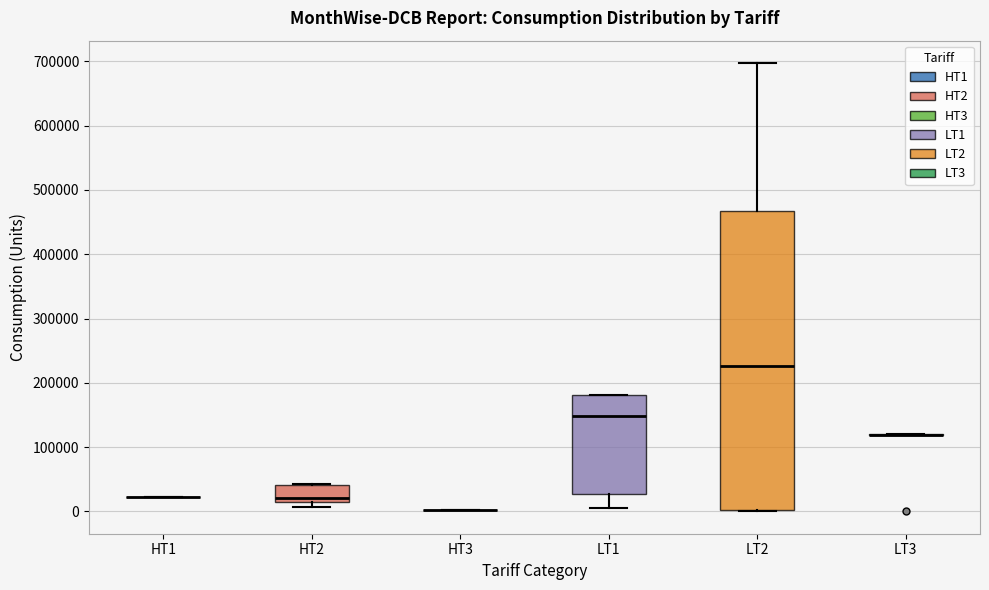

Reading left to right, read every box against the y-axis: the position of its median line, the range the box covers, and the ends of its whiskers. The values are not printed on the chart, so give them approximately, as read against the axis.

HT1: box collapsed to a line at 20000, whiskers 20000 to 20000
HT2: median 20000, box 10000 to 40000, whiskers 10000 (just below the box's lower edge) to 40000
HT3: box collapsed to a line at 0, whiskers 0 to 0
LT1: median 150000, box 30000 to 180000, whiskers 10000 to 180000
LT2: median 230000, box 0 to 470000, whiskers 0 to 700000
LT3: box collapsed to a line at 120000, whiskers 120000 to 120000